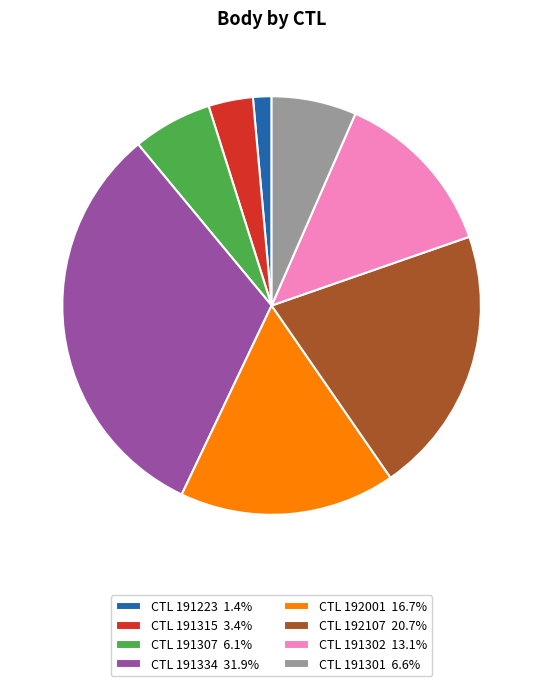

Does CTL 191301 6.6% account for over 50% of the chart?

No